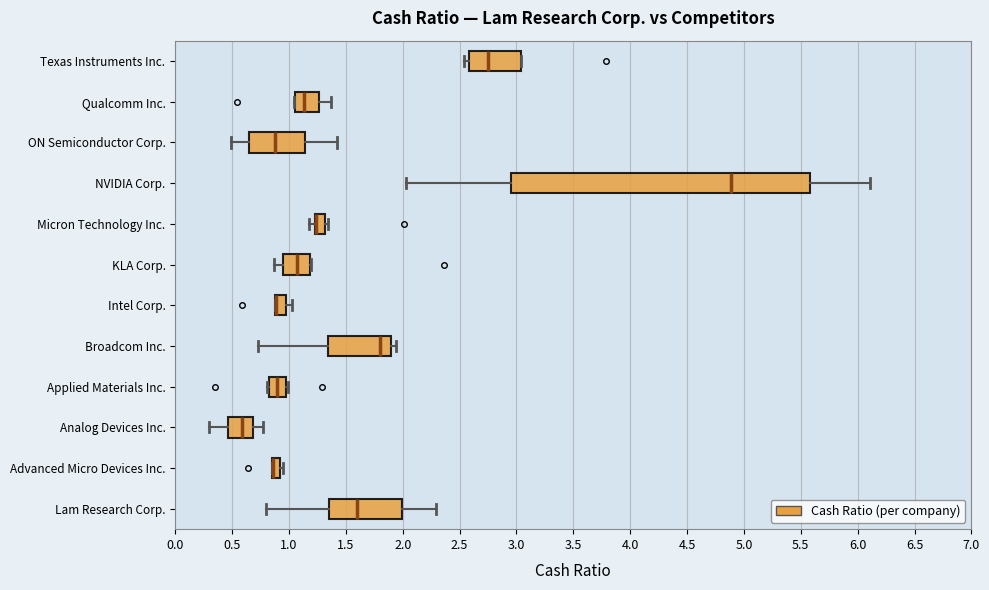

Where is the right edge of the box for NVIDIA Corp. on the x-axis? The values are not printed on the chart, so give them approximately, as read against the axis.

5.60